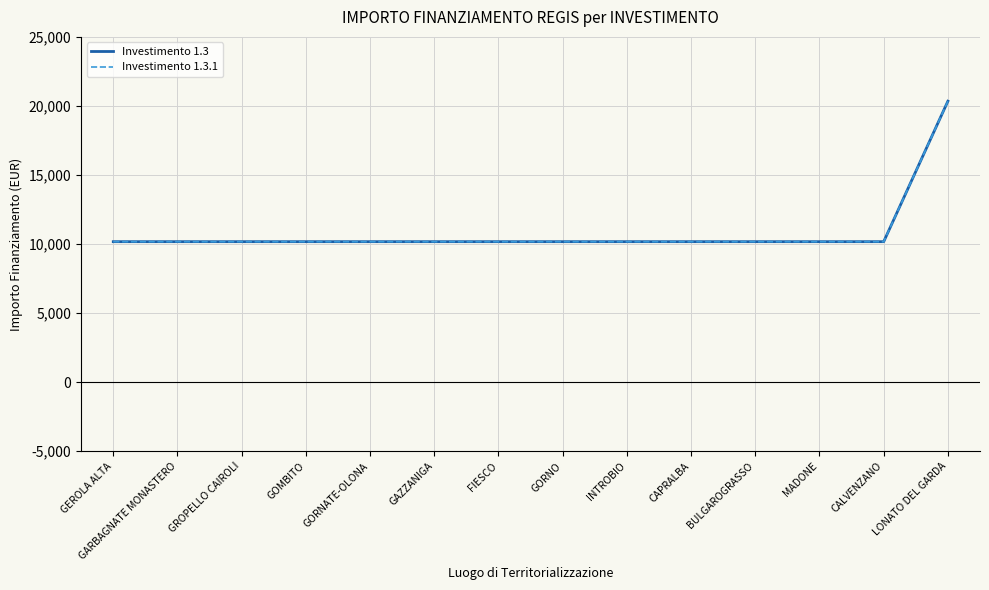

The value of Investimento 1.3.1 at LONATO DEL GARDA is 34175. True or false?

False